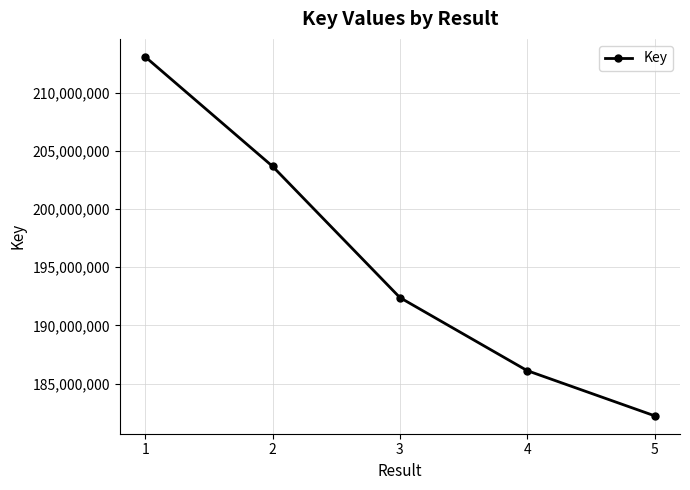

What is the minimum value shown in the chart?

182239266